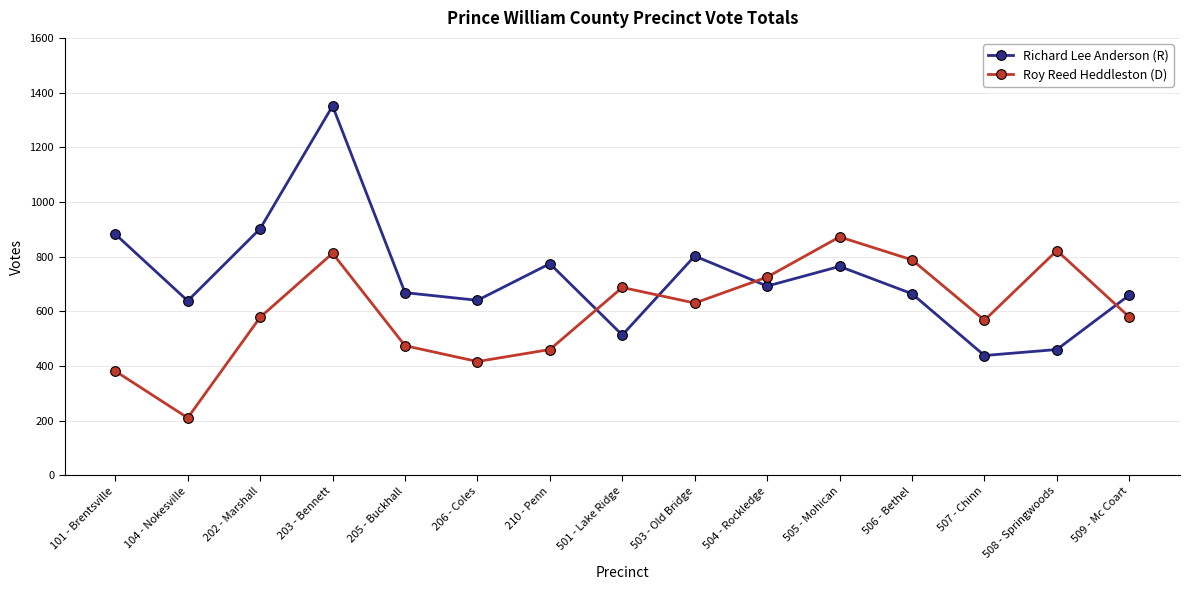

What is the label of the 5th point from the left?

205 - Buckhall